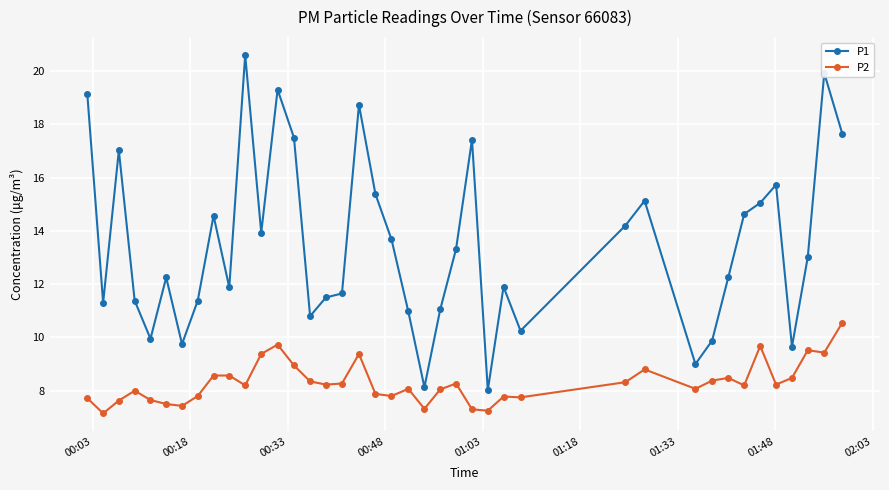

True or false: P2 and P1 cross at least once.

False